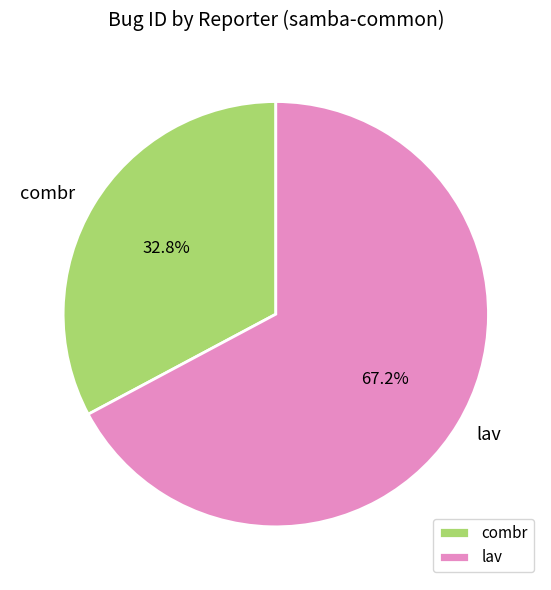

What portion of the pie excludes lav?

32.8%